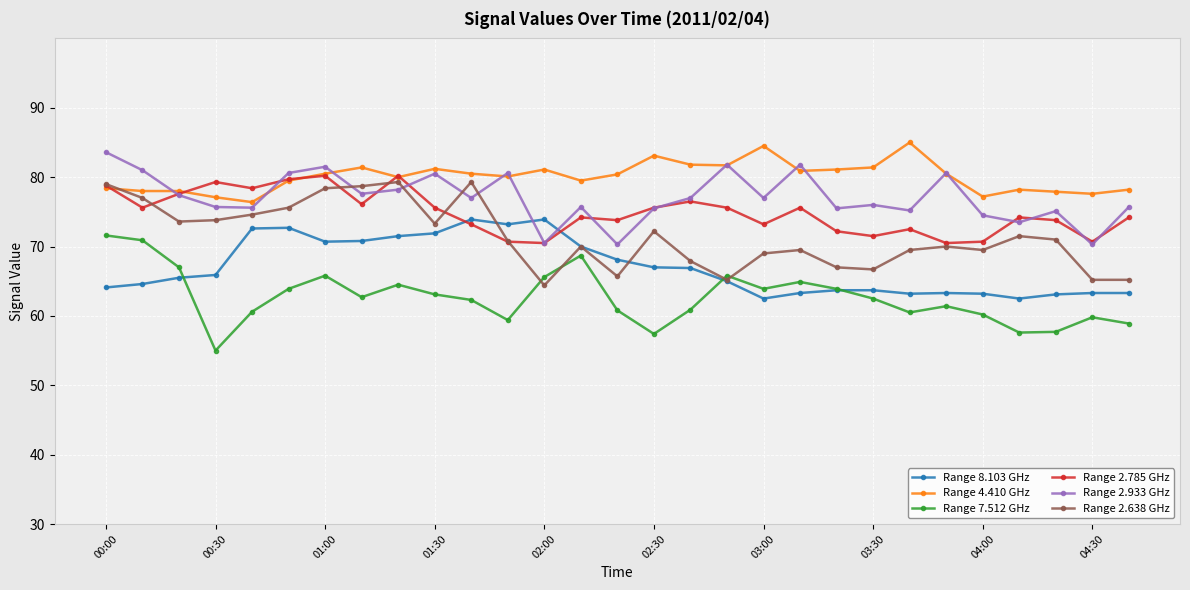

What is the maximum value for Range 2.638 GHz?

79.3